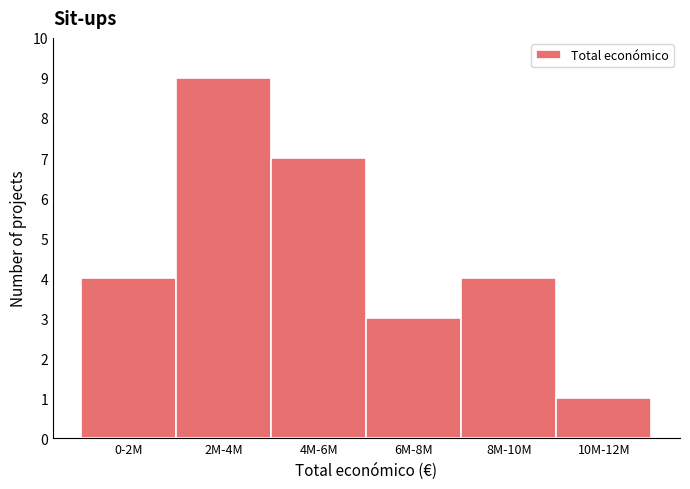

Reading left to right, list all the values displayed in this chart.

0-2M=4	2M-4M=9	4M-6M=7	6M-8M=3	8M-10M=4	10M-12M=1